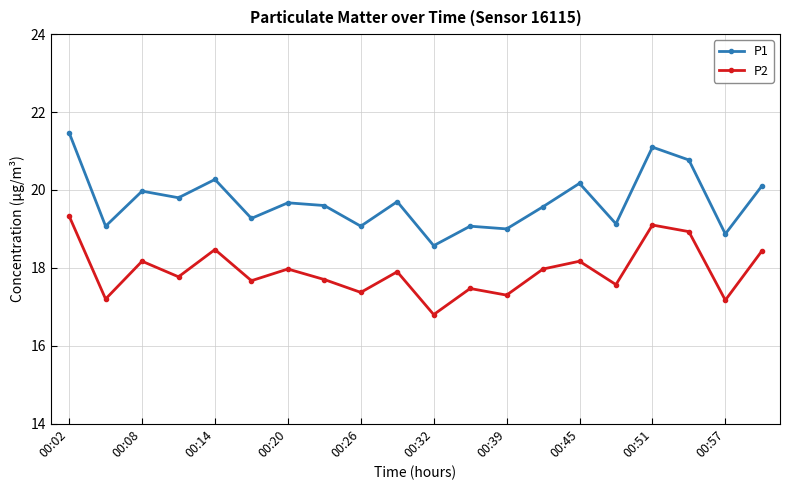

What is the maximum value shown in the chart?

21.5